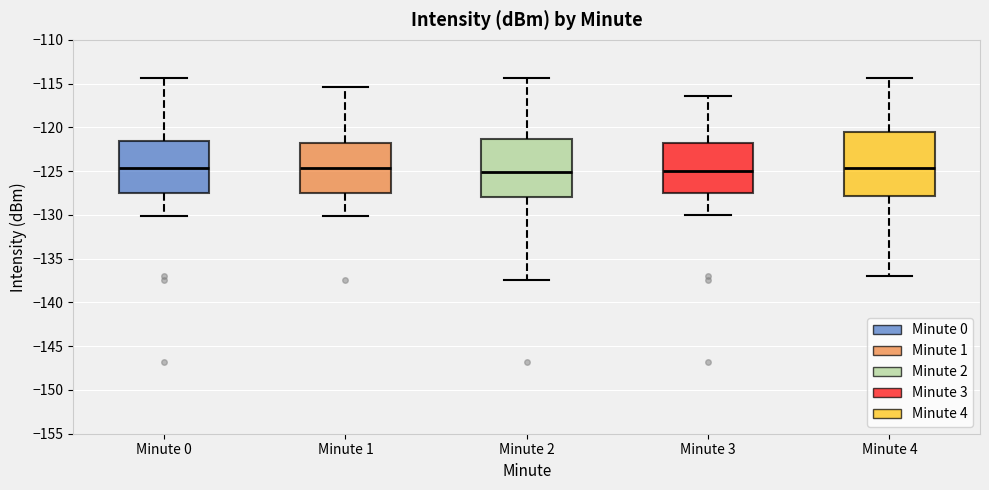

Reading left to right, read every box against the y-axis: the position of its median line, the range the box covers, and the ends of its whiskers. The values are not printed on the chart, so give them approximately, as read against the axis.

Minute 0: median -124.5, box -127.5 to -121.5, whiskers -130.0 to -114.5
Minute 1: median -124.5, box -127.5 to -121.5, whiskers -130.0 to -115.5
Minute 2: median -125.0, box -128.0 to -121.5, whiskers -137.5 to -114.5
Minute 3: median -125.0, box -127.5 to -121.5, whiskers -130.0 to -116.5
Minute 4: median -124.5, box -128.0 to -120.5, whiskers -137.0 to -114.5